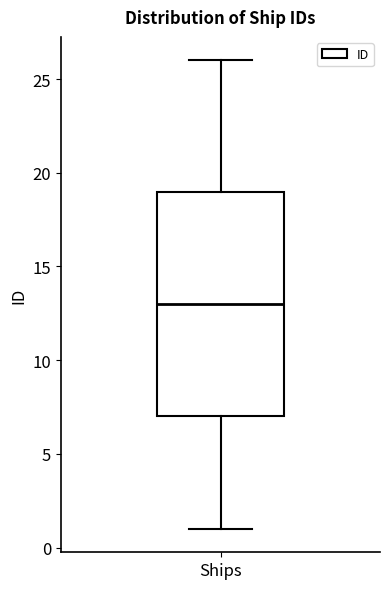

Read this box plot against the y-axis: the position of the median line, the range covered by the box, and the ends of both whiskers. The values are not printed on the chart, so give them approximately, as read against the axis.

median 13, box 7 to 19, whiskers 1 to 26